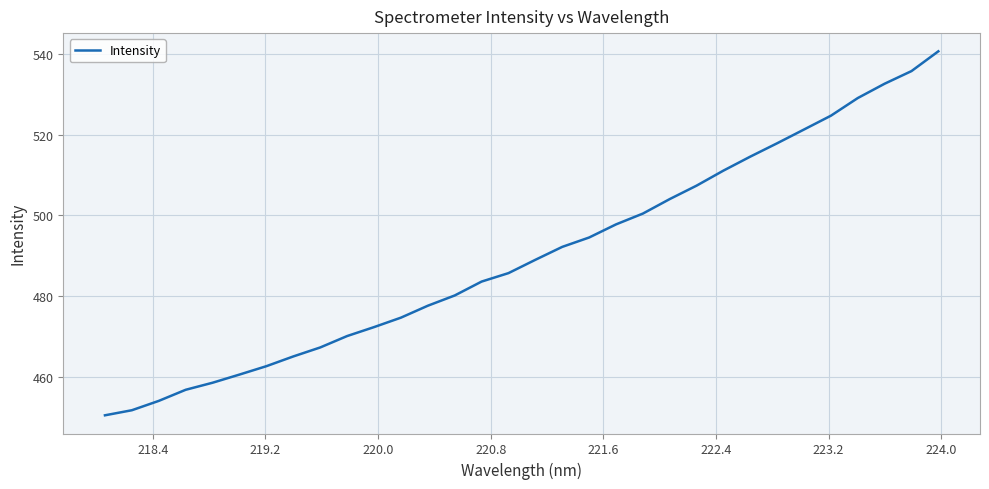

Does the chart have visible grid lines?

Yes